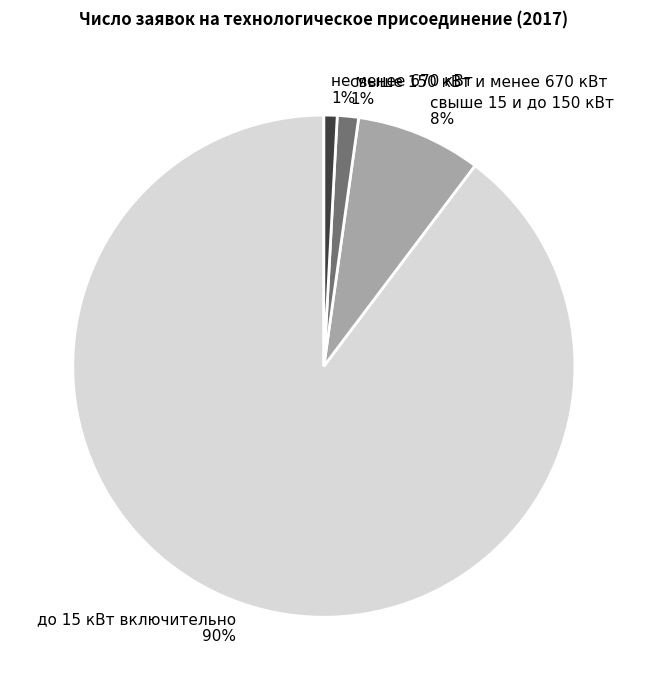

To the nearest percent, what is the average slice percentage?

25%